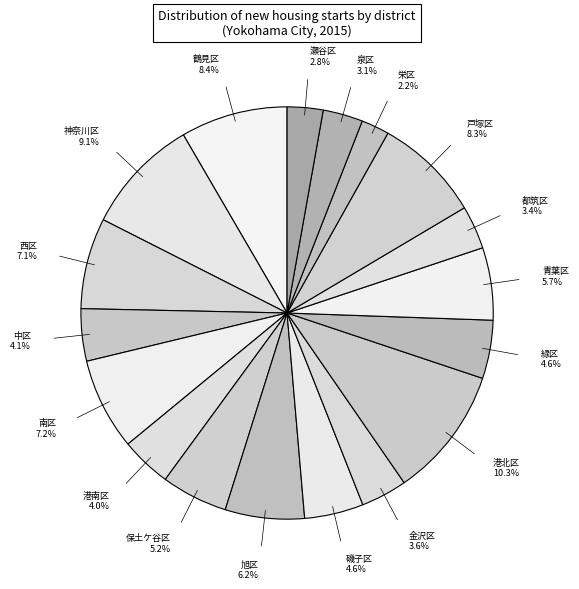

How many slices are in this pie chart?

18